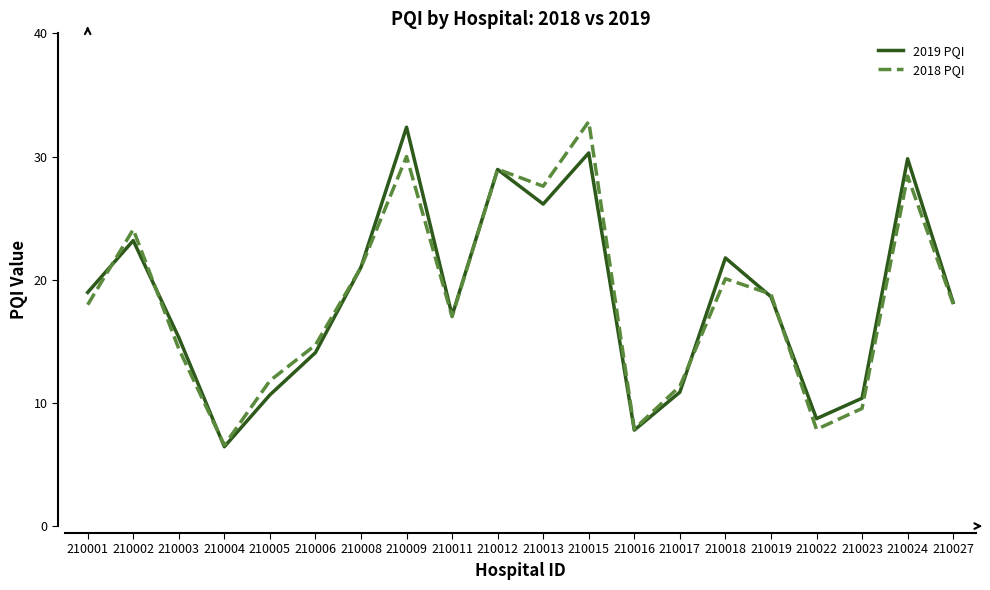

At which label does 2018 PQI reach its peak?

210015